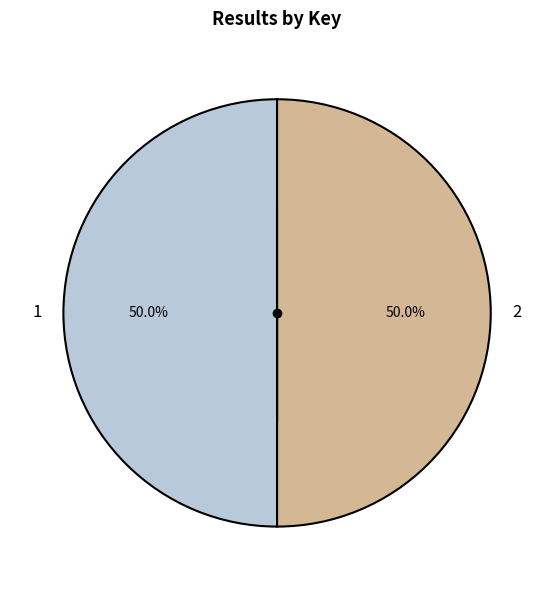

To the nearest percent, what percentage of the pie is 2?

50%